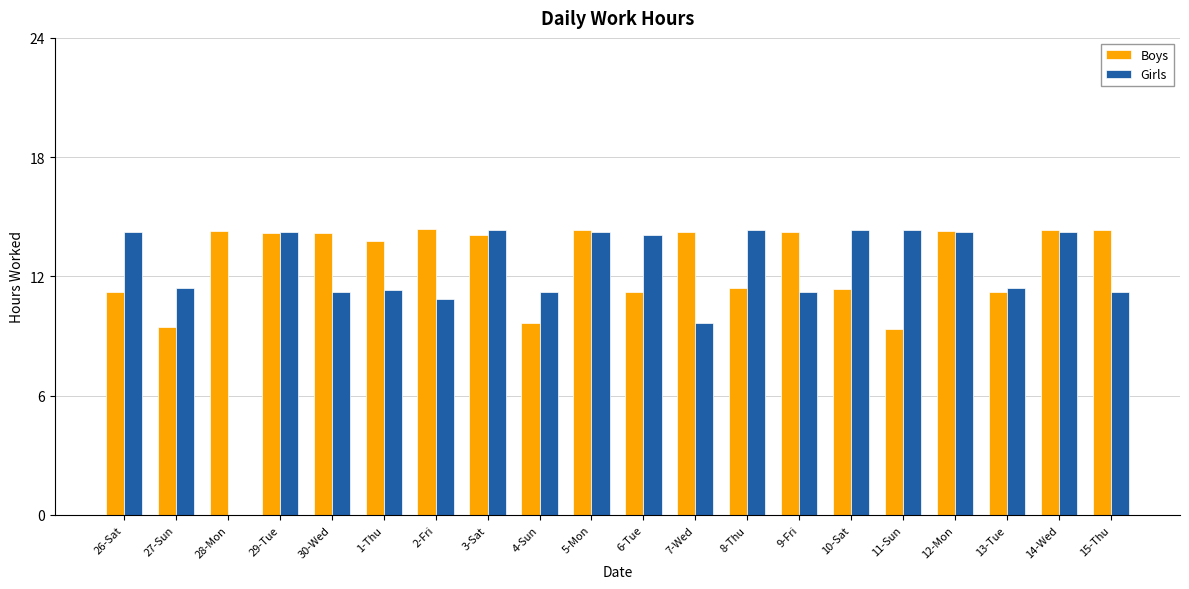

Where is Girls nearest to the value 7?

7-Wed